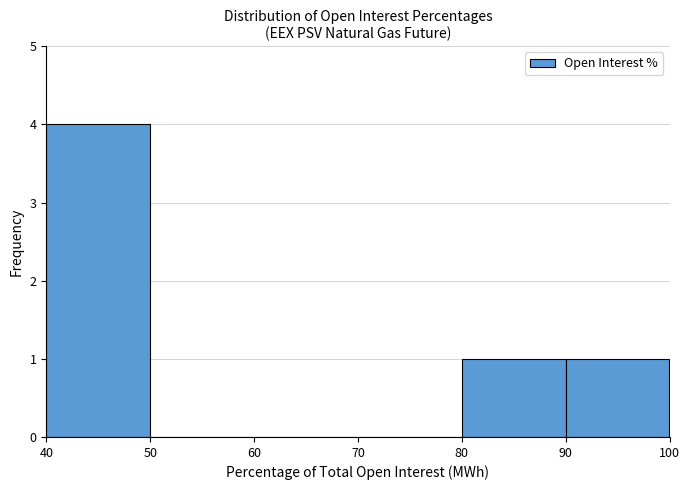

Over which range of the x-axis is the bar tallest?

40 to 50